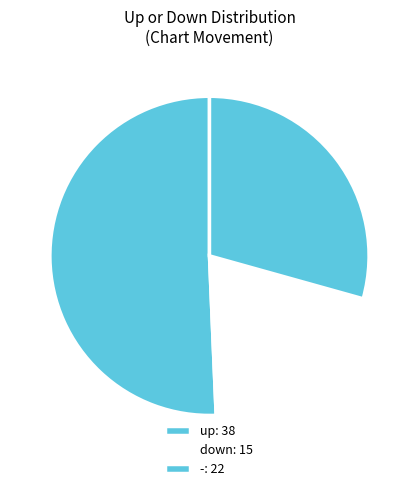

Which has a higher value, up or -?

up